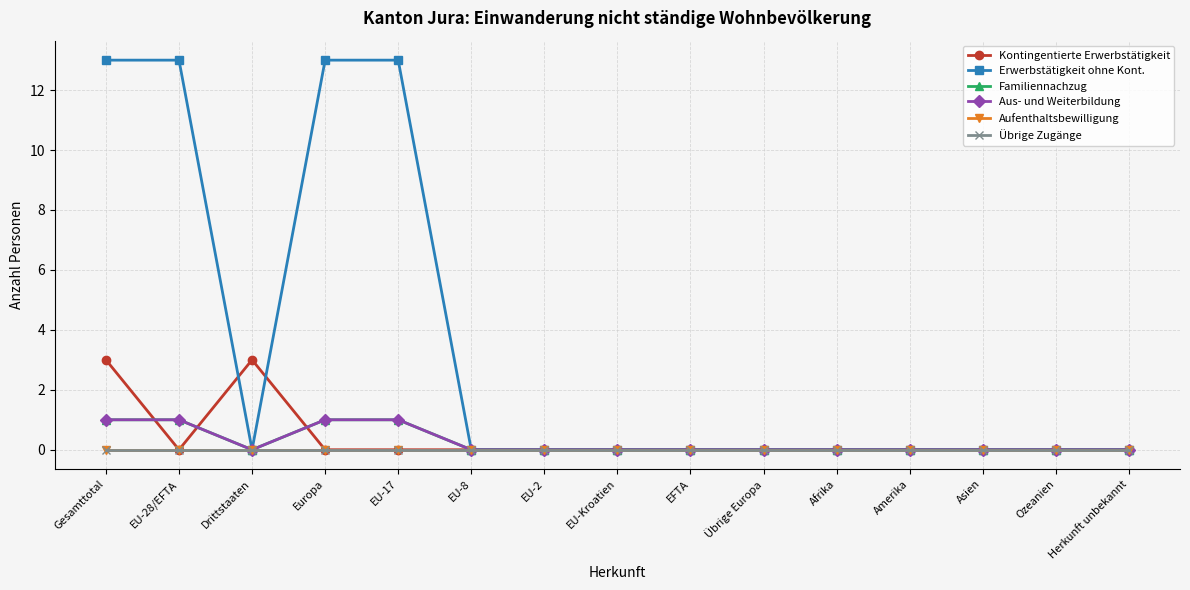

The value of Familiennachzug at EFTA is 0. True or false?

True